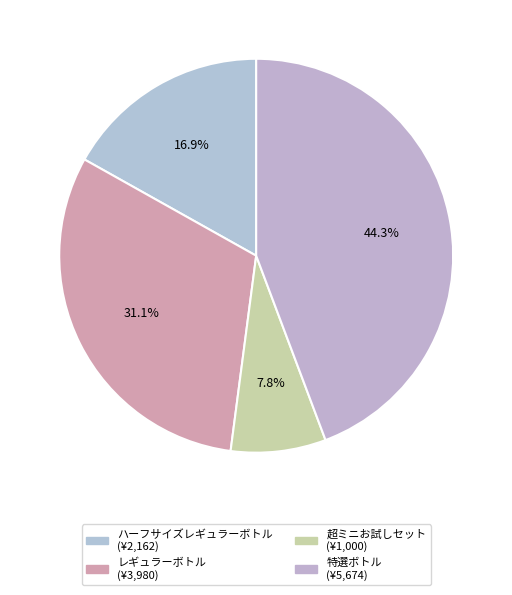

To the nearest percent, what is the difference between the 特選ボトル and レギュラーボトル slice percentages?

13%